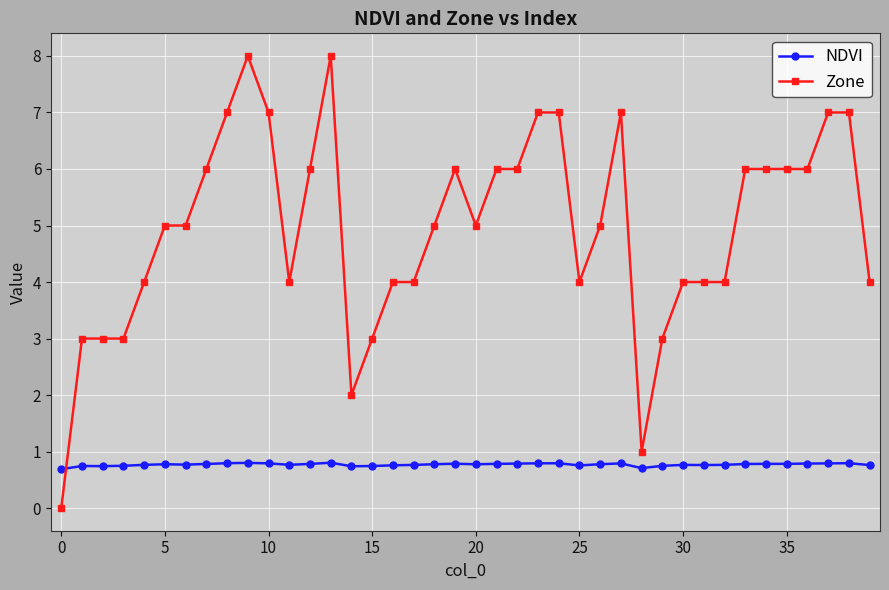

True or false: Zone has more than 0 interior local peaks.

True